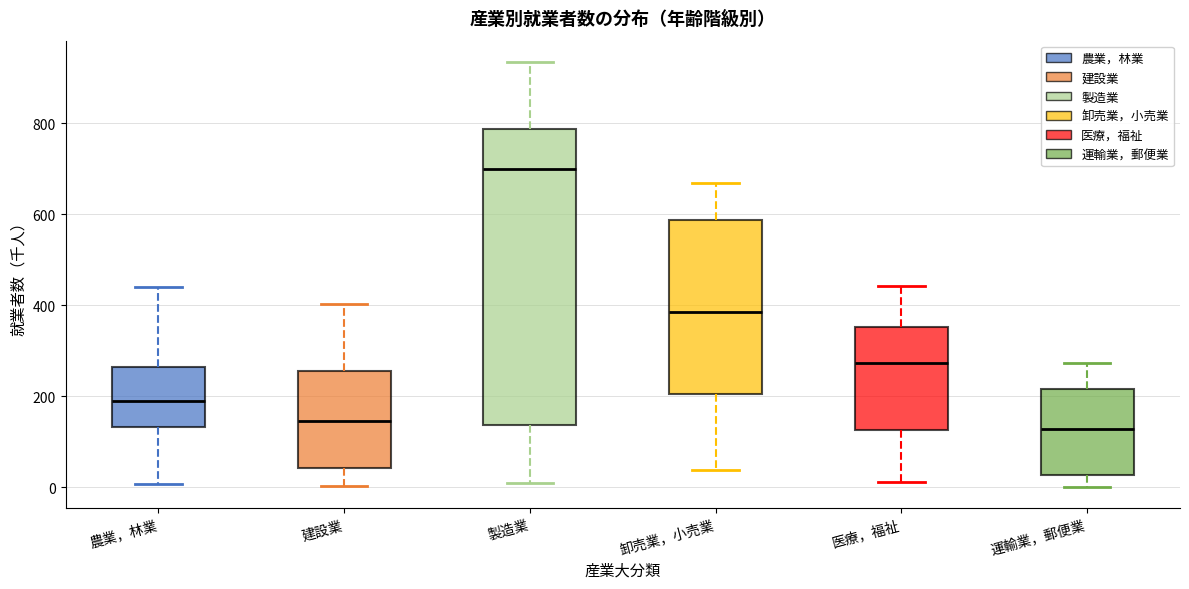

Comparing the boxes themselves (not the whiskers), which one is the tallest?

製造業